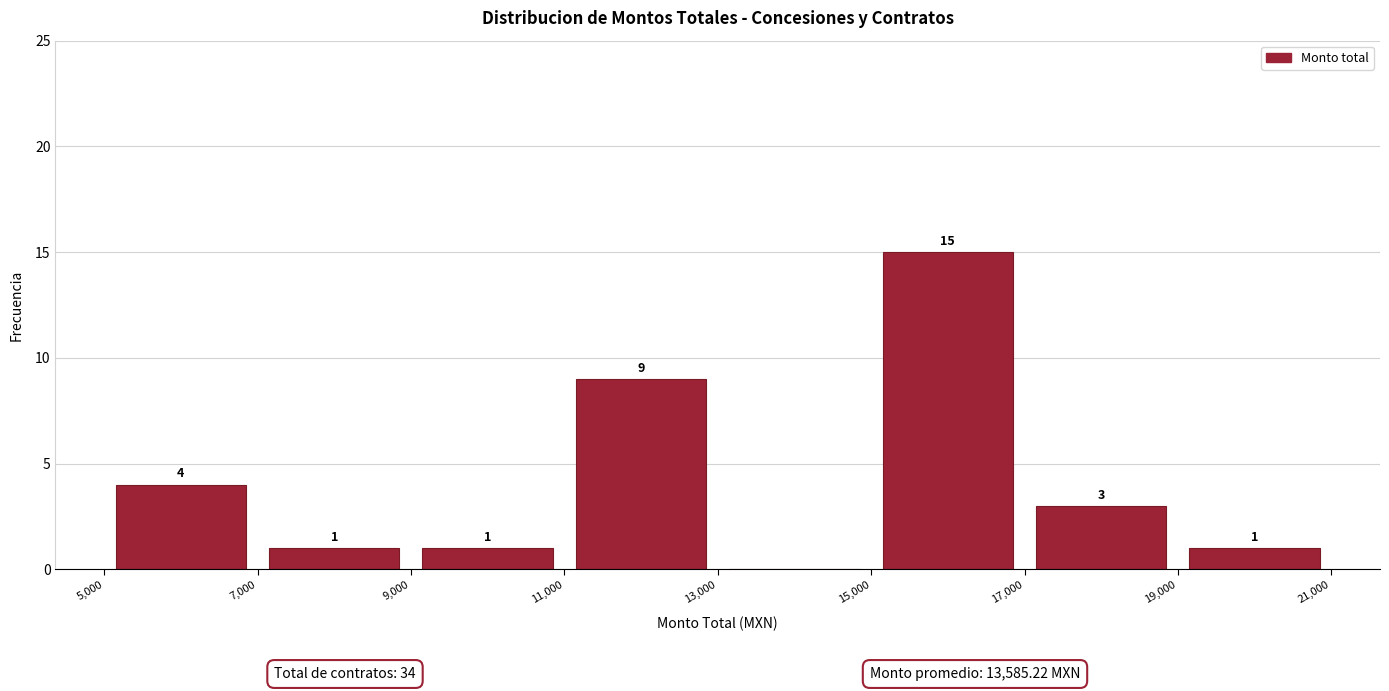

Over which range of the x-axis is the bar tallest?

15,000 to 17,000